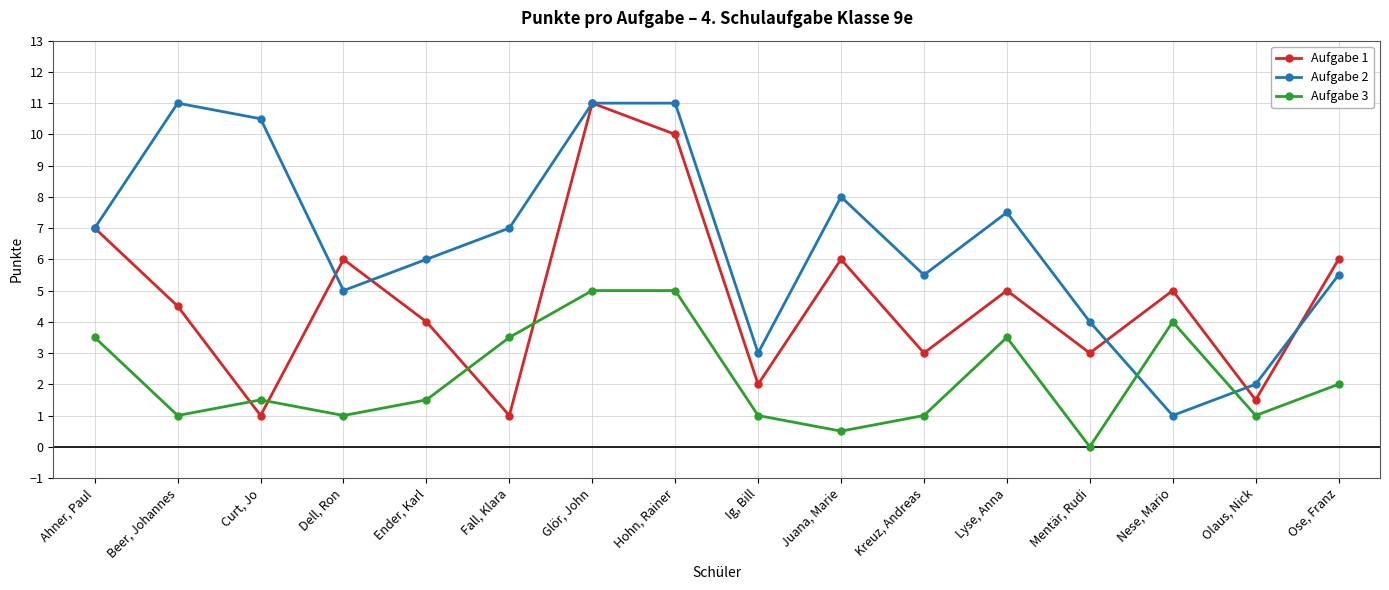

What is the difference between the highest and lowest values at Mentär, Rudi?

4.0